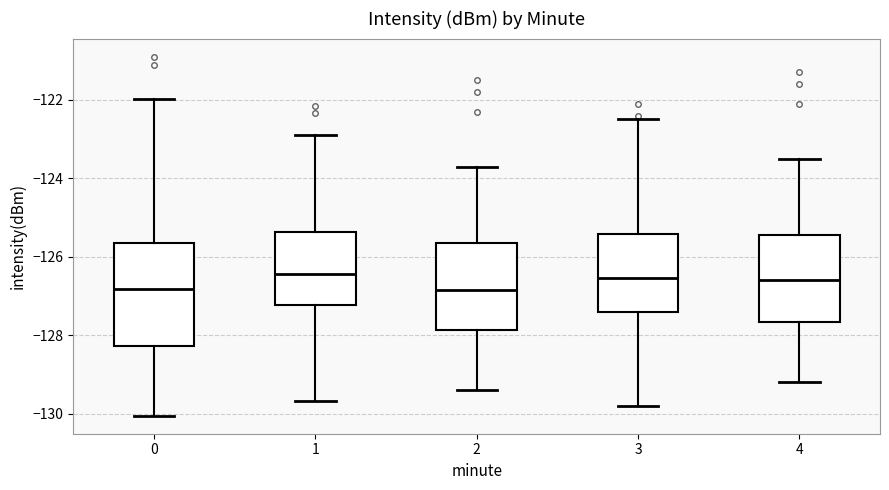

Reading left to right, transcribe this box plot: for each box, give where its median line is, the range the box spans, and where its two whiskers end, as read against the y-axis. The values are not printed on the chart, so give them approximately, as read against the axis.

0: median -126.8, box -128.2 to -125.6, whiskers -130.0 to -122.0
1: median -126.4, box -127.2 to -125.4, whiskers -129.6 to -123.0
2: median -126.8, box -127.8 to -125.6, whiskers -129.4 to -123.6
3: median -126.6, box -127.4 to -125.4, whiskers -129.8 to -122.4
4: median -126.6, box -127.6 to -125.4, whiskers -129.2 to -123.4